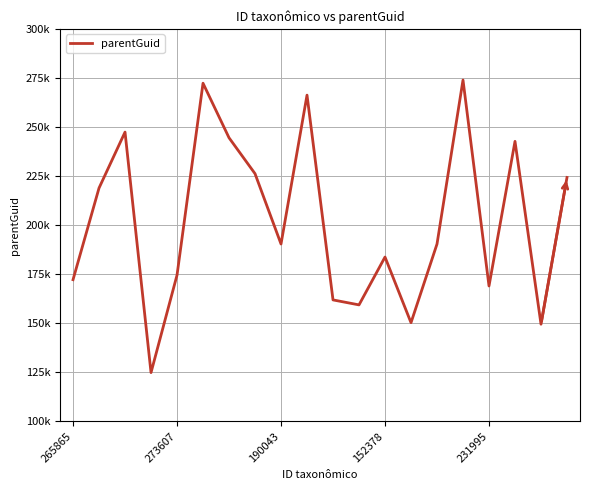

Does the chart have visible grid lines?

Yes